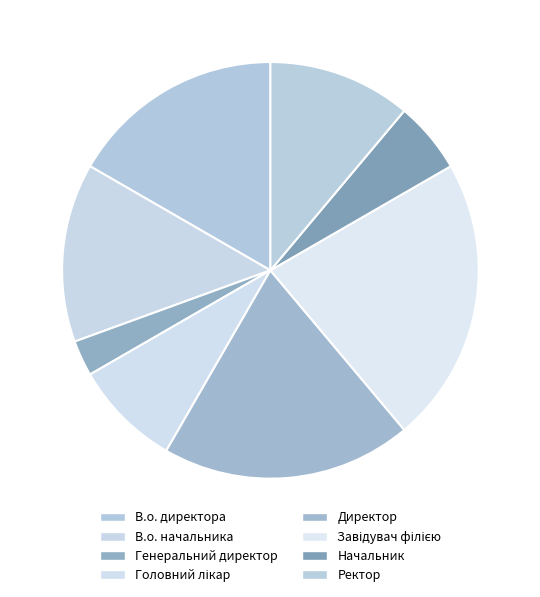

What is the change in value from Начальник to Ректор?

+2